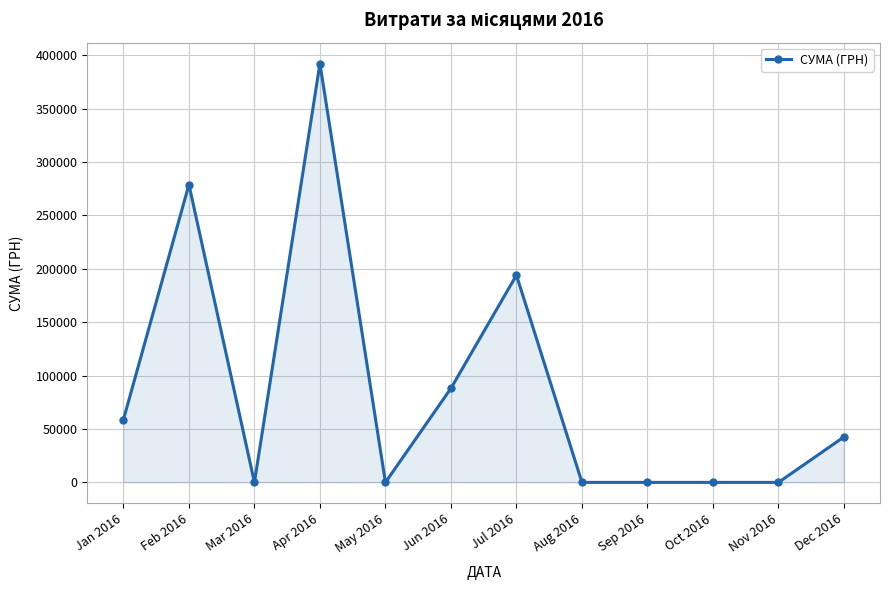

Reading left to right, list all the values displayed in this chart.

Jan 2016=58809.6	Feb 2016=278874.2	Mar 2016=0.0	Apr 2016=392274.6	May 2016=0.0	Jun 2016=88113.2	Jul 2016=194076.0	Aug 2016=0.0	Sep 2016=0.0	Oct 2016=0.0	Nov 2016=0.0	Dec 2016=42588.0